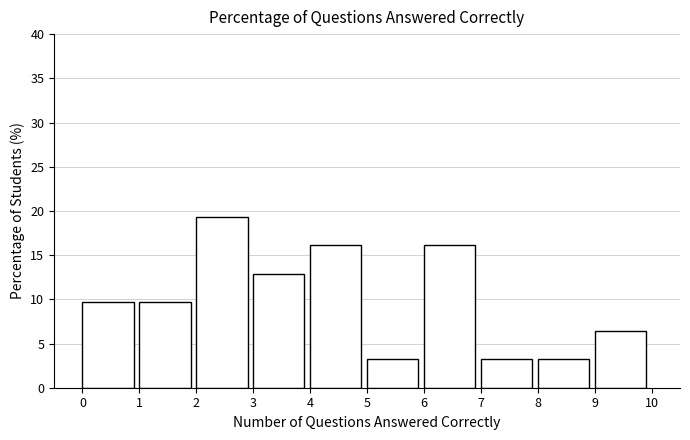

How tall is the bar that spans 0 to 1 on the x-axis? The values are not printed on the chart, so give them approximately, as read against the axis.

9.5